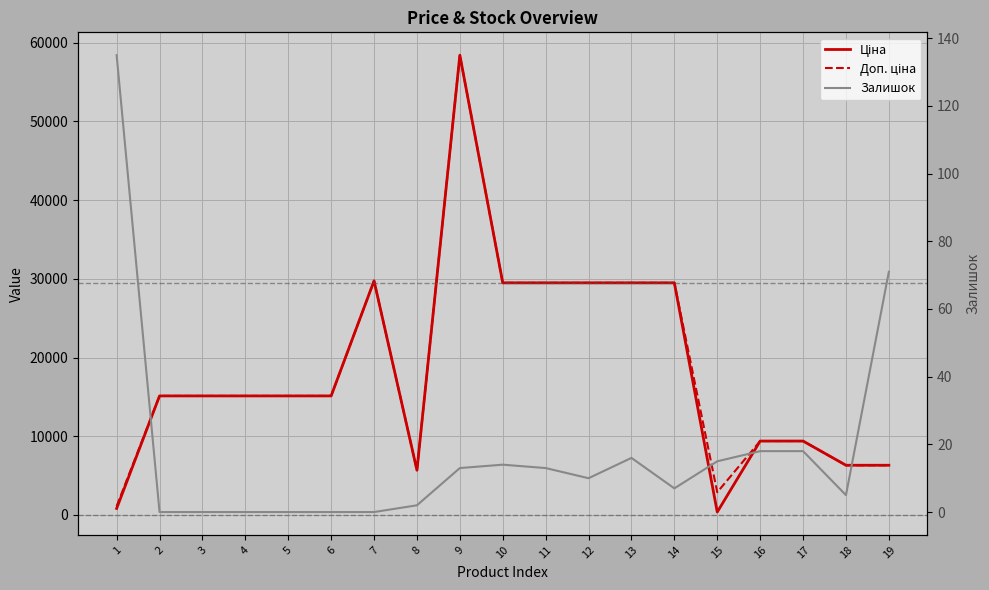

List the series in order of their peak value, highest first.

Ціна, Доп. ціна, Залишок